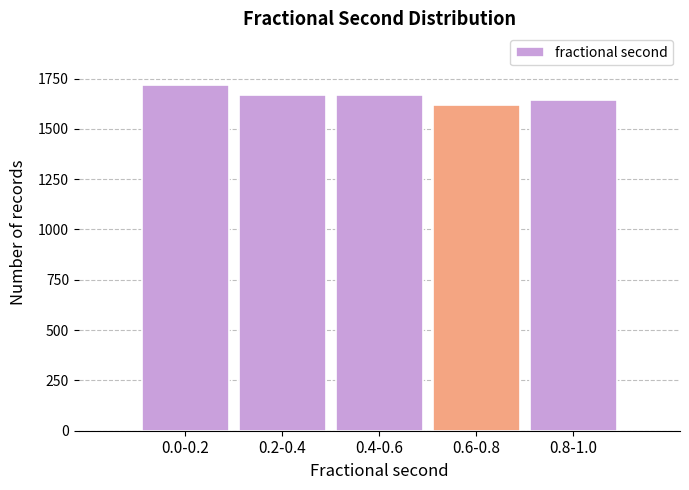

What is the difference between the maximum and minimum values?

98